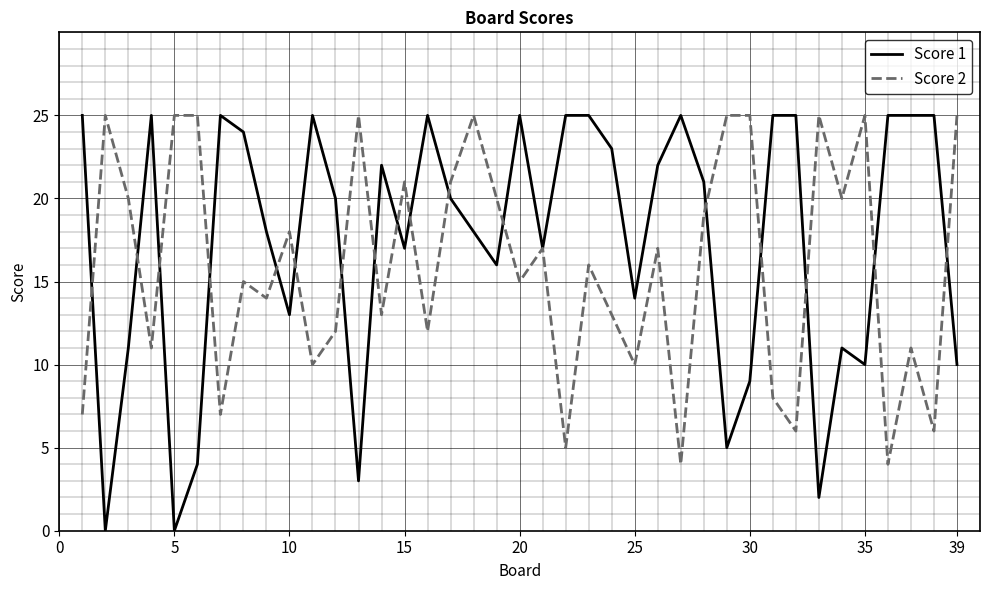

What is the average value of the Score 2 series?

16